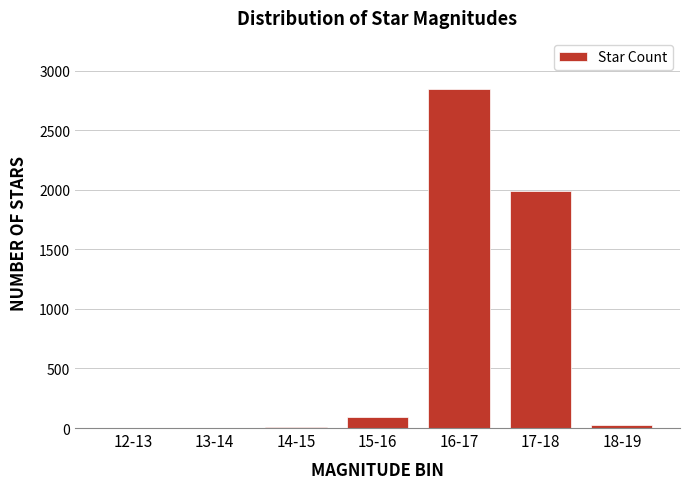

What is the sum of all values?

4965